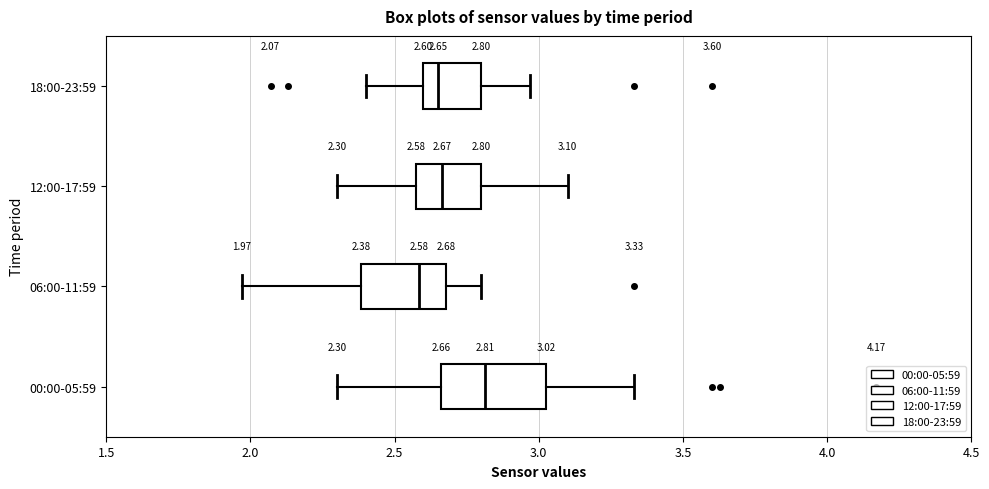

Comparing the boxes themselves (not the whiskers), which one is the widest?

00:00-05:59